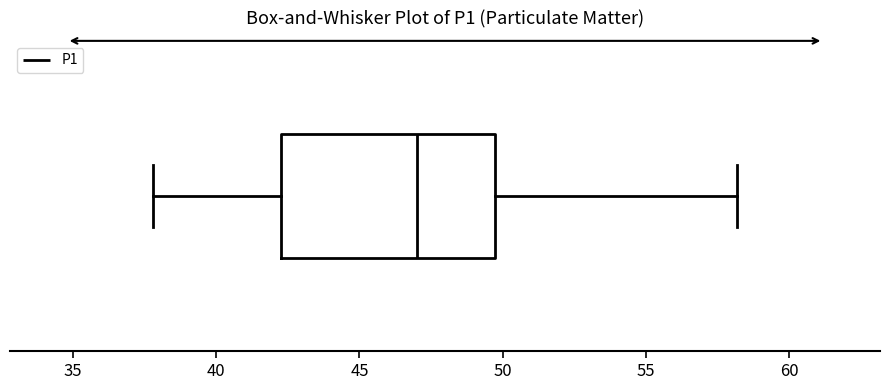

Read this box plot against the x-axis: the position of the median line, the range covered by the box, and the ends of both whiskers. The values are not printed on the chart, so give them approximately, as read against the axis.

median 47.0, box 42.5 to 49.5, whiskers 38.0 to 58.0